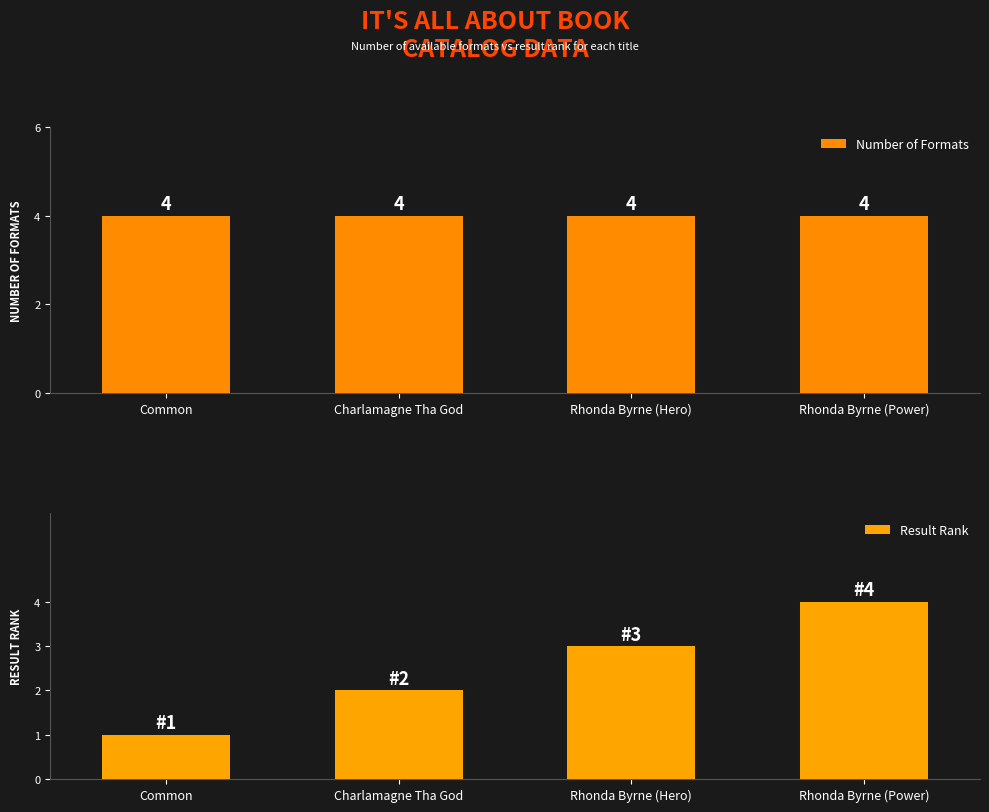

Between Charlamagne Tha God and Rhonda Byrne (Hero), which is larger?

Charlamagne Tha God